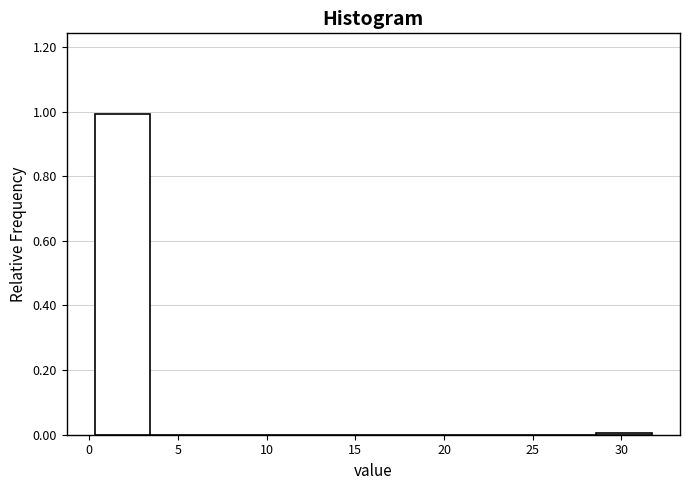

What is the height of the bar covering 0.5 to 3.5 on the x-axis? Neither the bar edges nor the heights are printed on the chart, so give them approximately, as read against the axes.

1